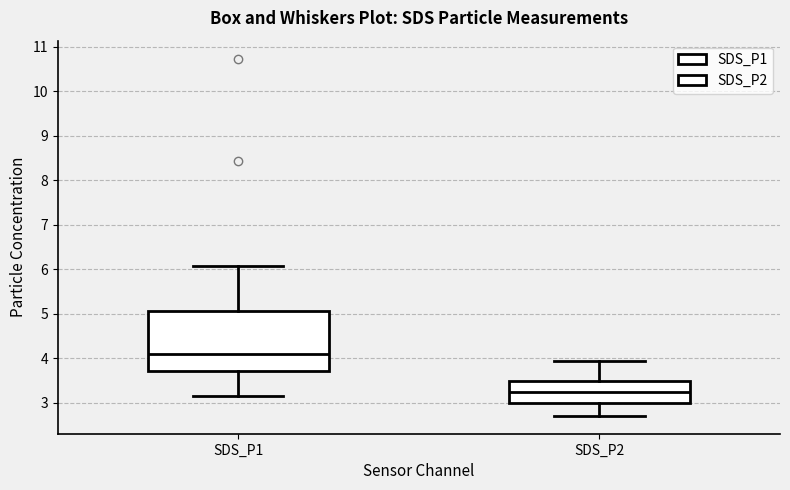

Reading left to right, transcribe this box plot: for each box, give where its median line is, the range the box spans, and where its two whiskers end, as read against the y-axis. The values are not printed on the chart, so give them approximately, as read against the axis.

SDS_P1: median 4.1, box 3.7 to 5.1, whiskers 3.2 to 6.1
SDS_P2: median 3.2, box 3.0 to 3.5, whiskers 2.7 to 3.9